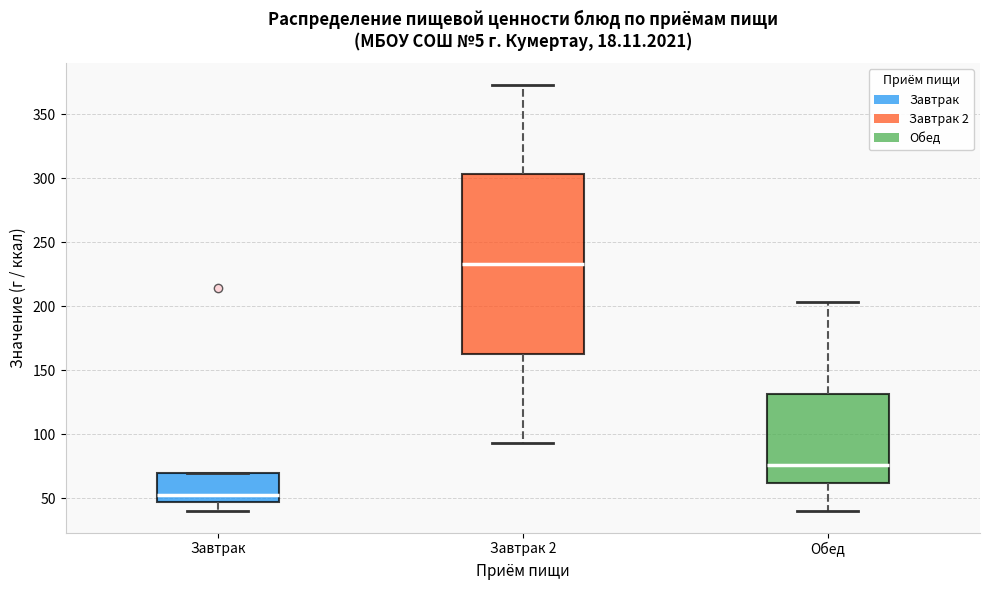

Reading left to right, transcribe this box plot: for each box, give where its median line is, the range the box spans, and where its two whiskers end, as read against the y-axis. The values are not printed on the chart, so give them approximately, as read against the axis.

Завтрак: median 55, box 45 to 70, whiskers 40 to 70
Завтрак 2: median 235, box 165 to 305, whiskers 95 to 375
Обед: median 75, box 60 to 130, whiskers 40 to 205